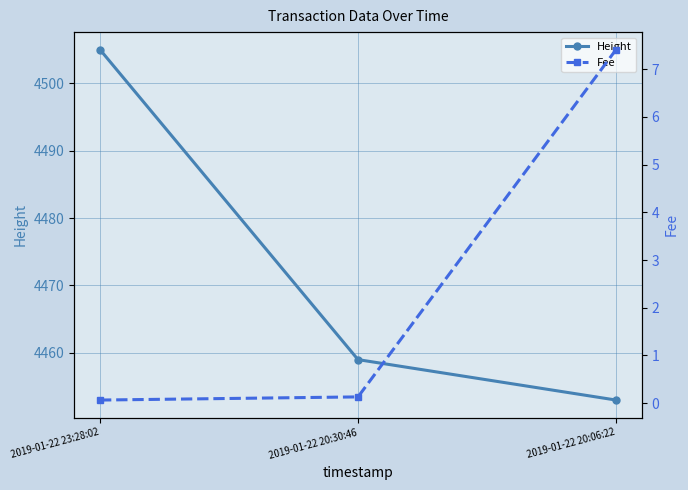

What is the highest value of the Fee series?

7.4